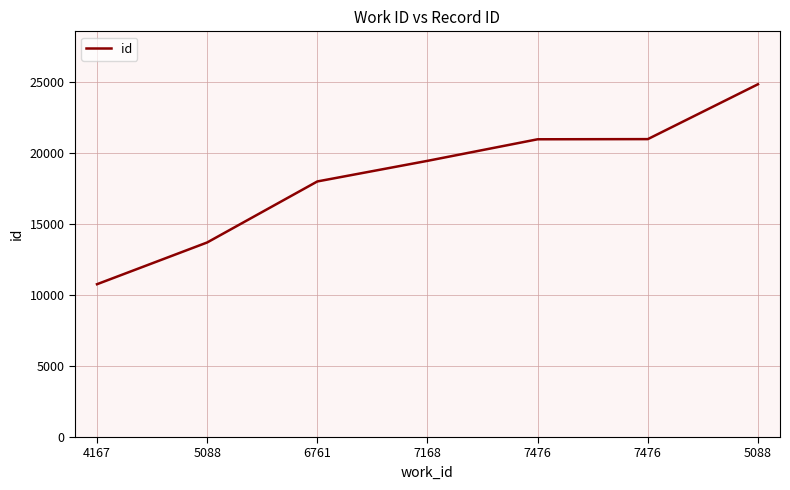

How many lines are shown in the chart?

1